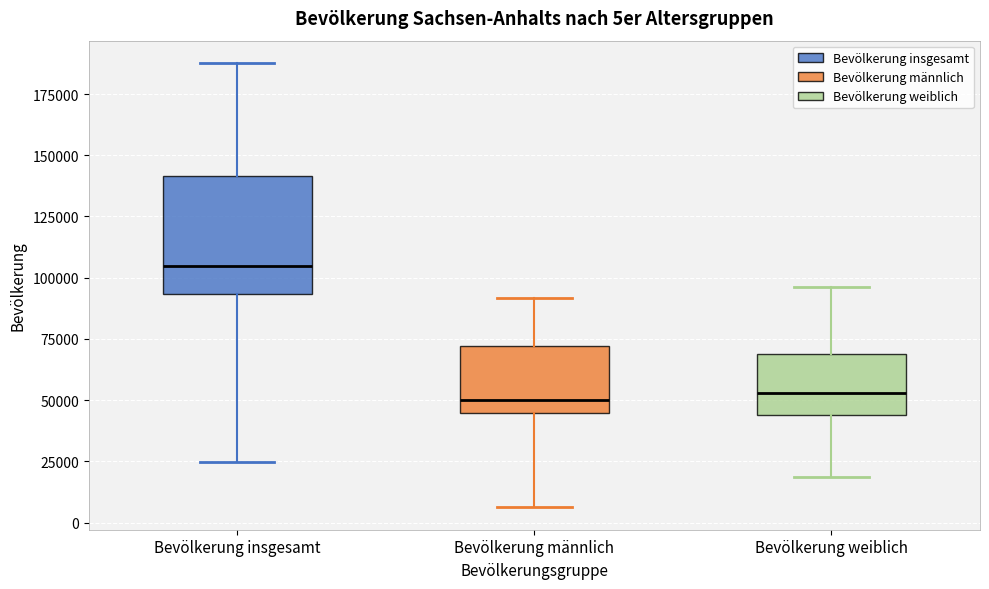

Where is the upper edge of the box for Bevölkerung männlich on the y-axis? The values are not printed on the chart, so give them approximately, as read against the axis.

70000